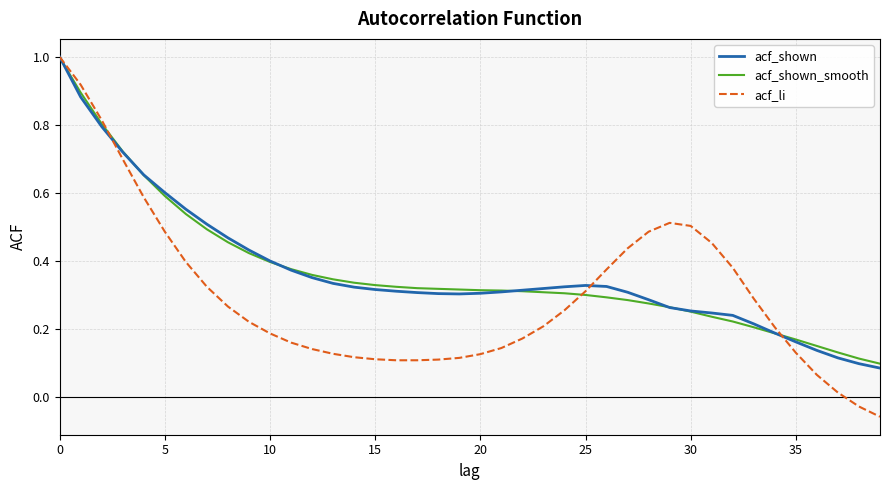

What is the greatest value displayed?

1.0